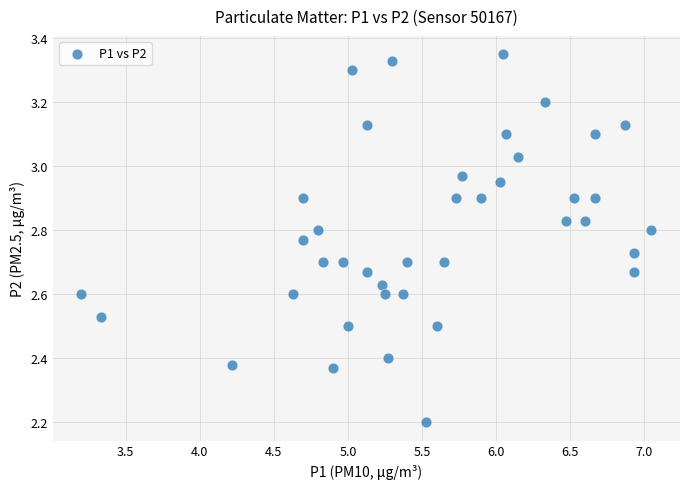

What Y value in the scatter plot is closest to 2?

2.2